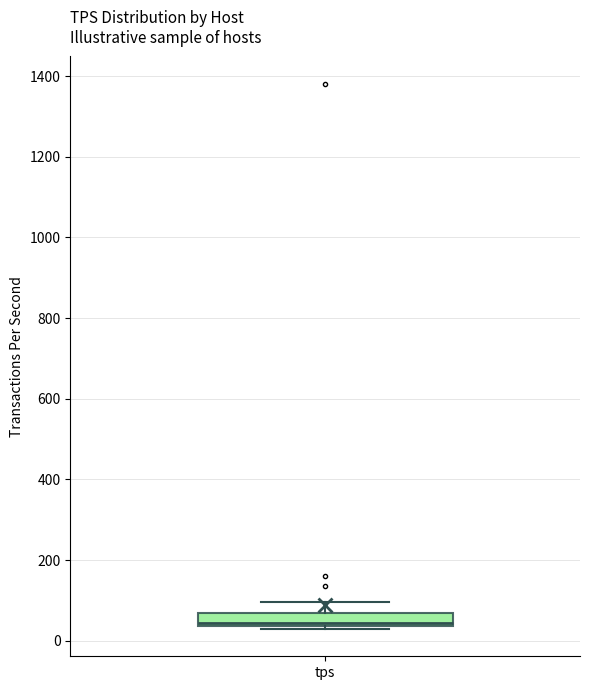

Where is the lower edge of the box for tps on the y-axis? The values are not printed on the chart, so give them approximately, as read against the axis.

40